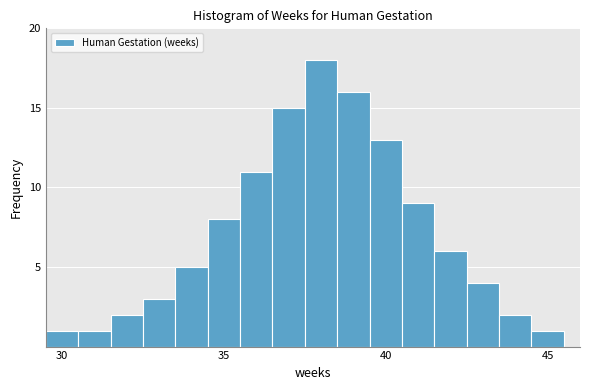

Around what value on the x-axis is the tallest bar? Give the approximate position of its centre, as read against the axis.

38.0